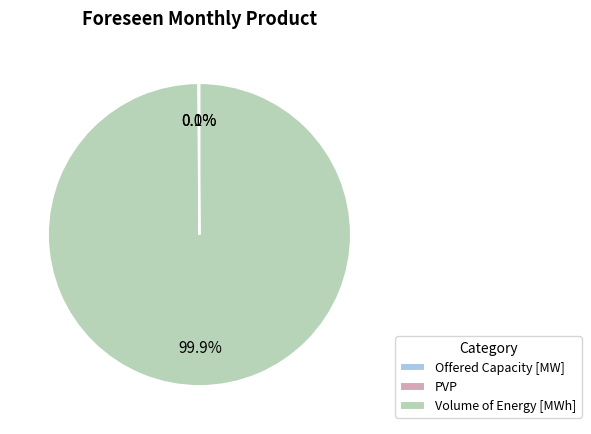

Does Volume of Energy [MWh] represent more than half of the total?

Yes